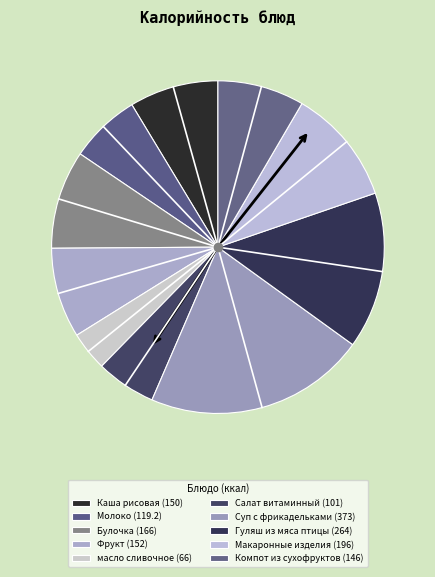

How many segments does this pie chart have?

10